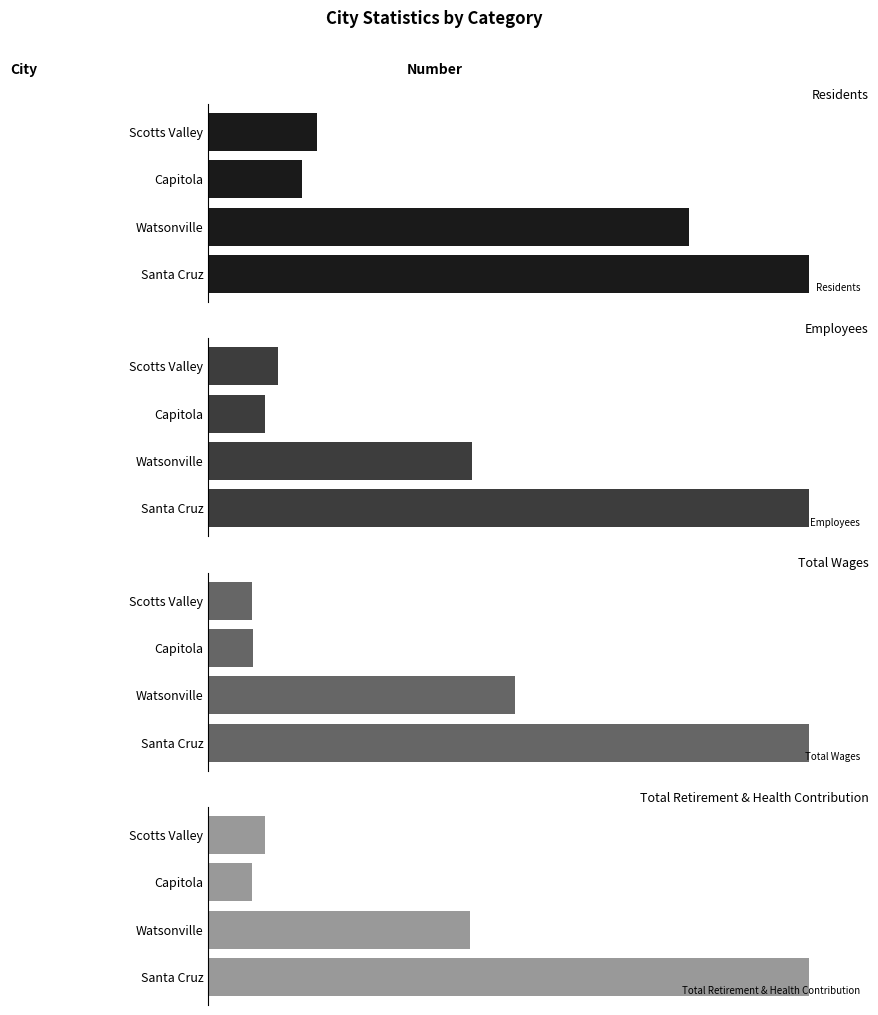

What is the average value of the Total Wages series?

31156691